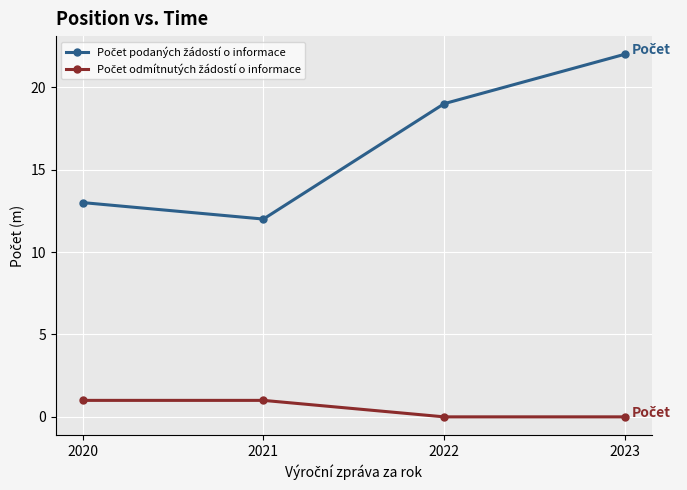

What is the total value across all series at 2020?

14